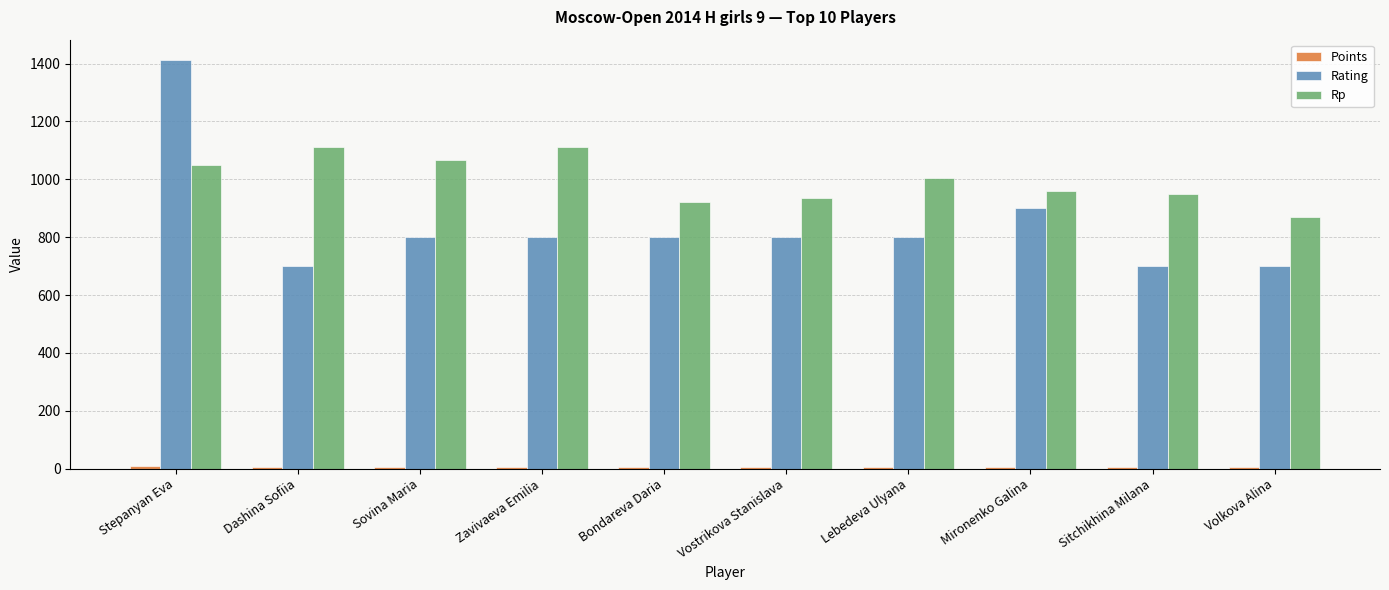

What is the average value of the Rp series?

997.5